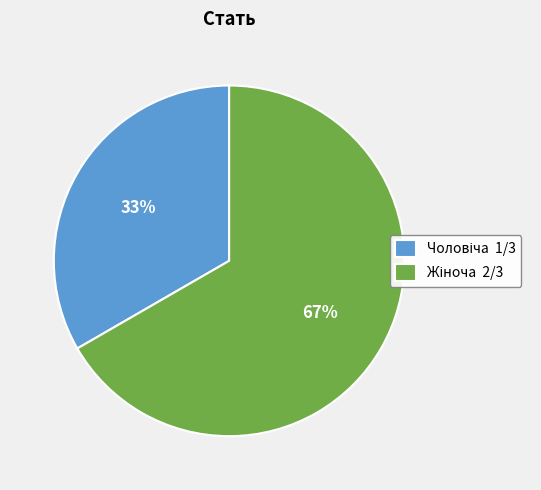

To the nearest percent, what is the average slice percentage?

50%